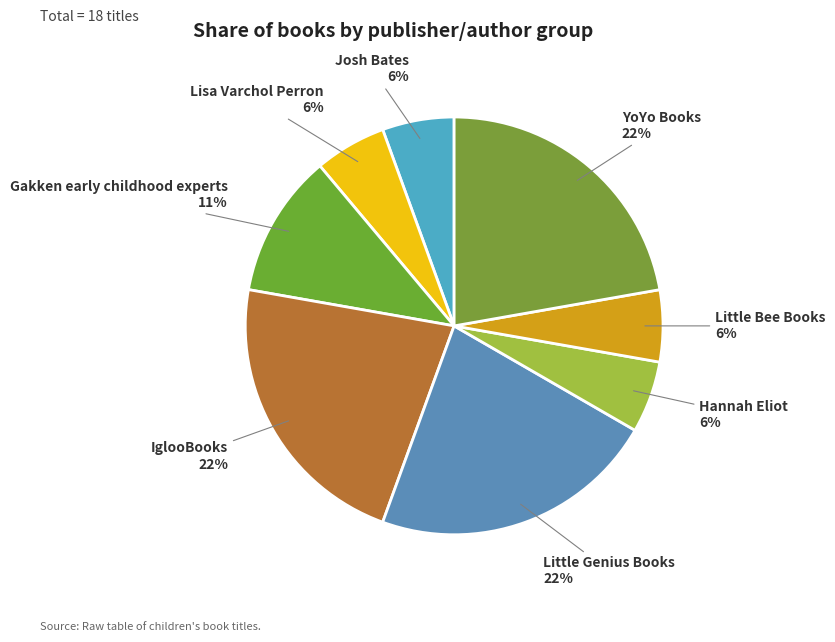

Is the sum of Josh Bates and YoYo Books greater than half?

No